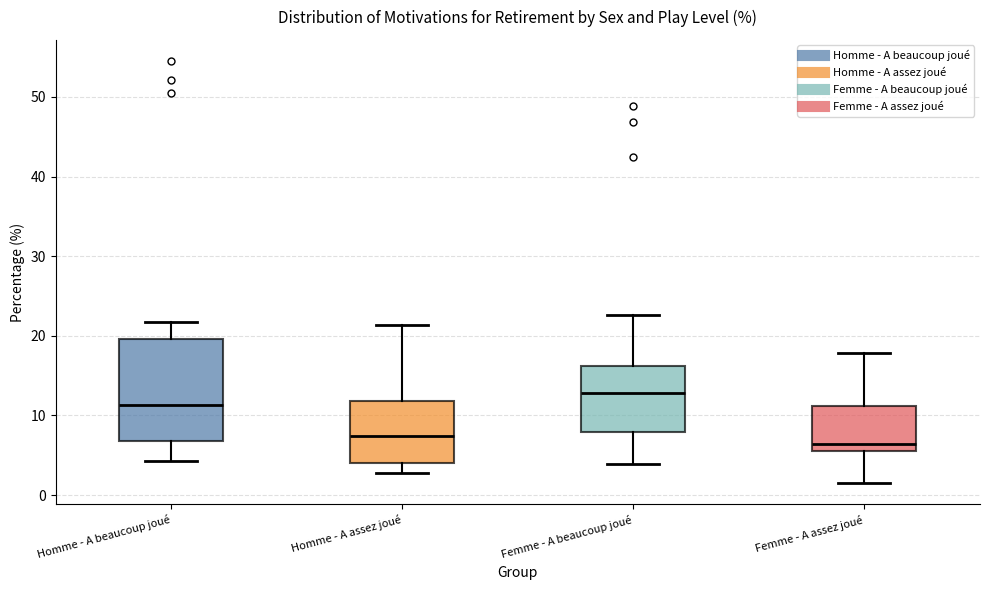

Which box has the highest median line?

Femme - A beaucoup joué